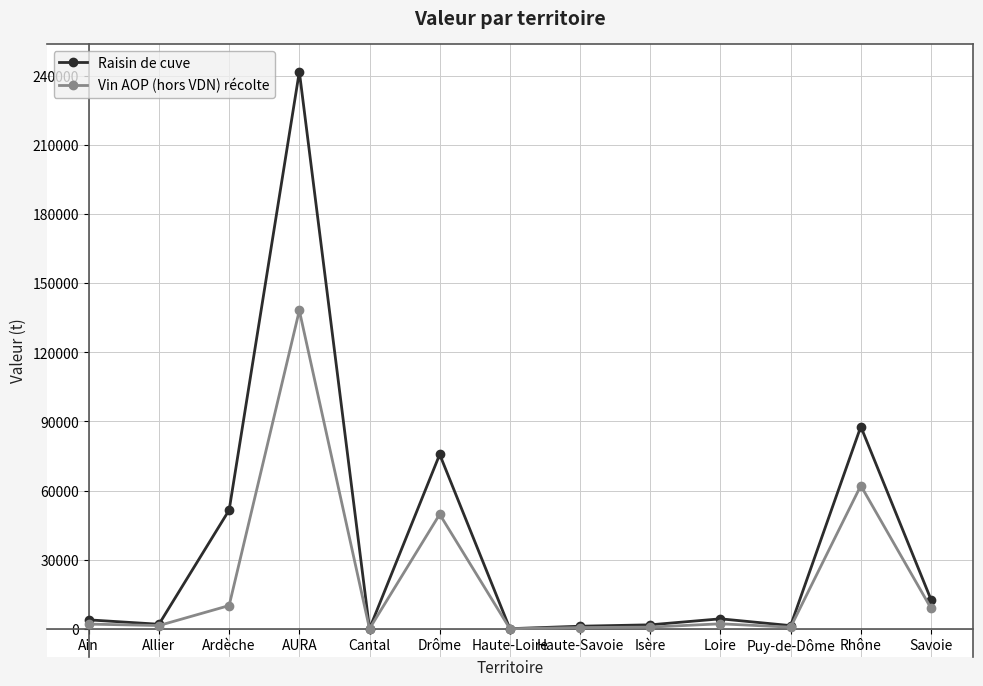

True or false: Raisin de cuve has more than 2 interior local peaks.

True